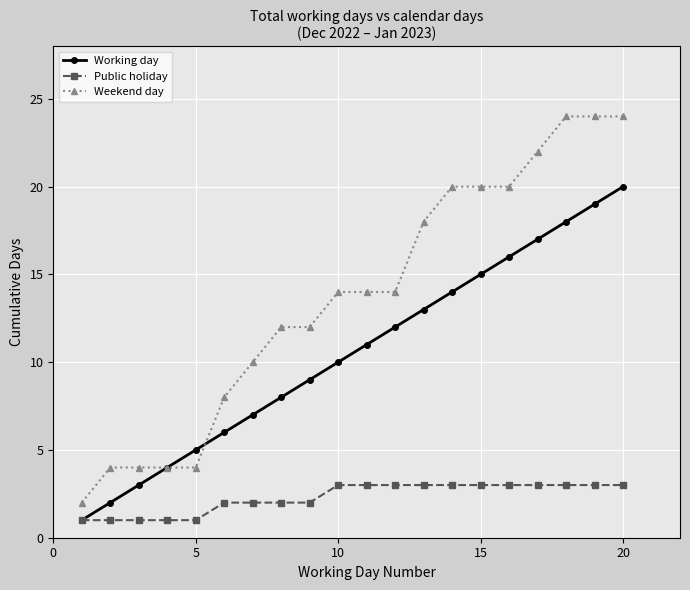

What is the highest value of the Public holiday series?

3